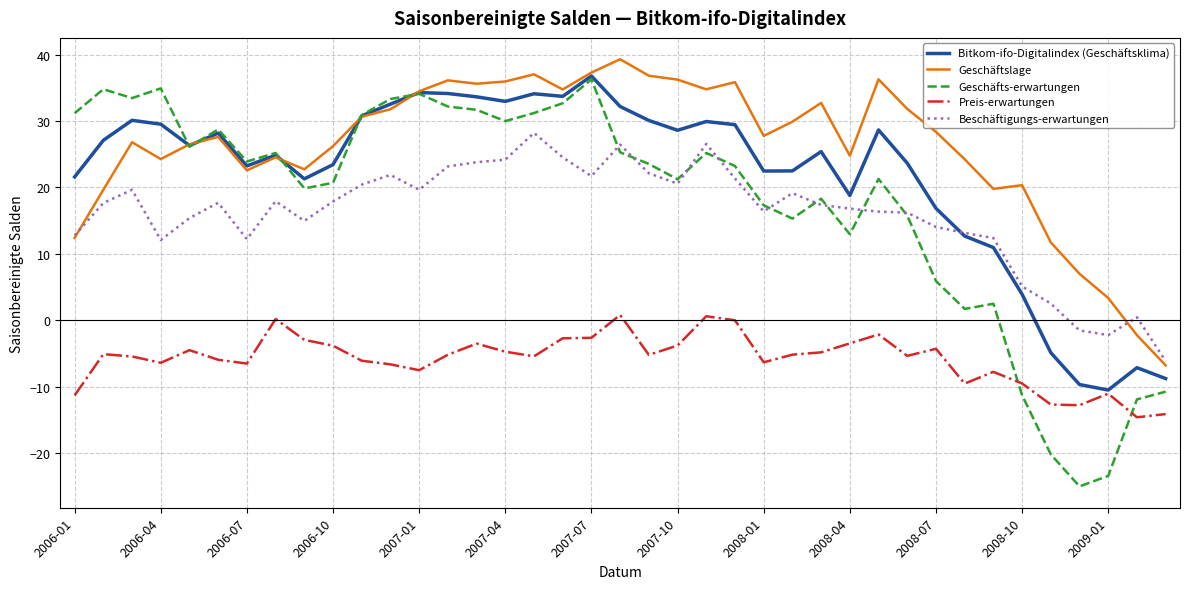

True or false: Preis-erwartungen and Geschäftslage cross at least once.

False